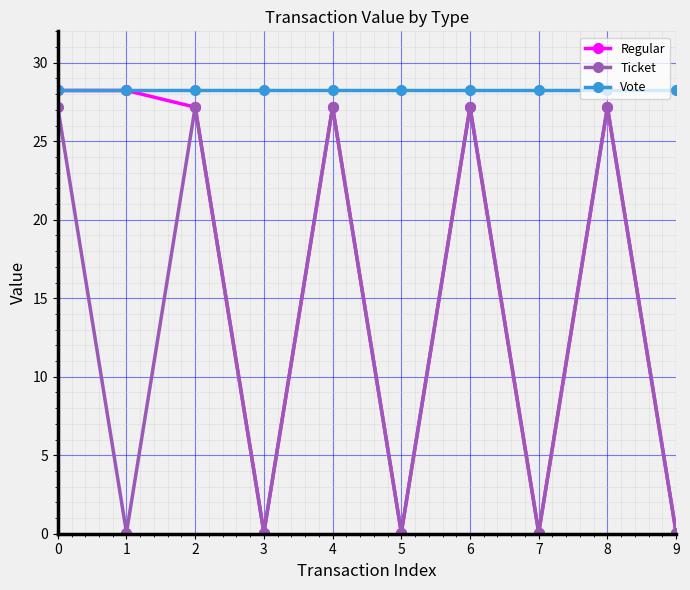

True or false: Vote has a value of 28.2 at 0.

True